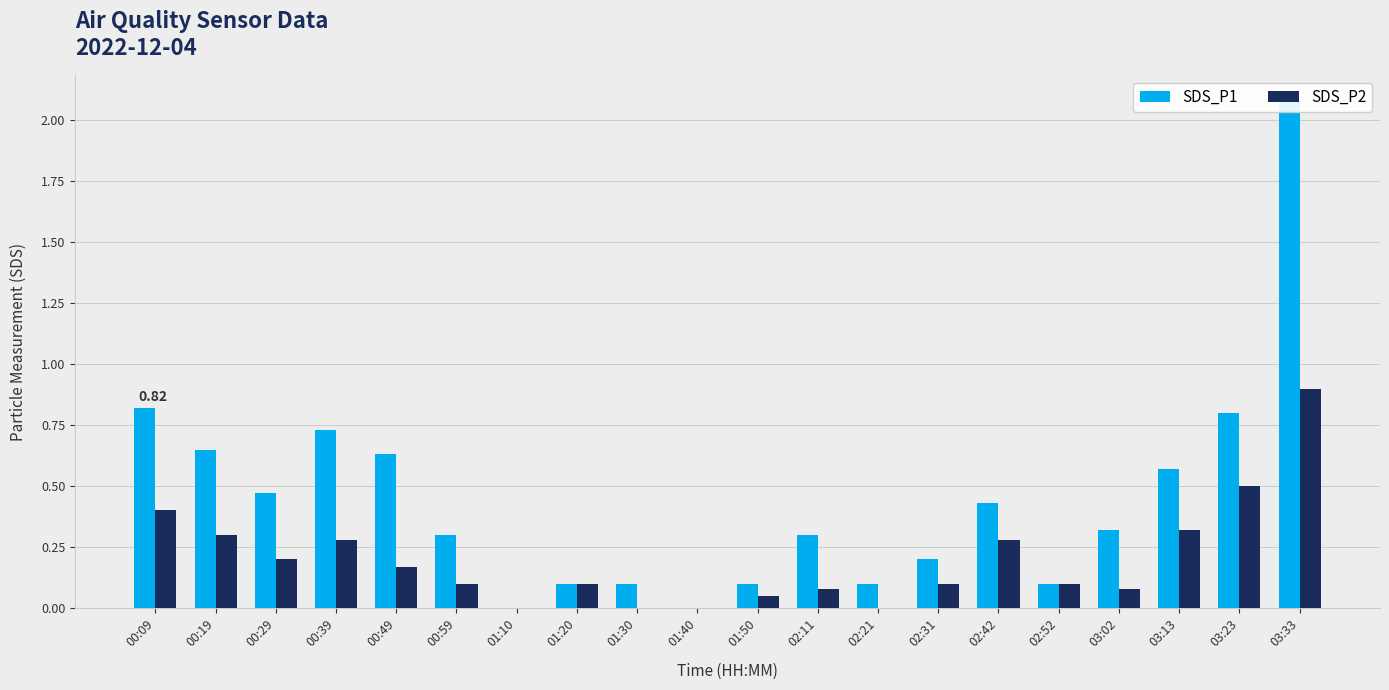

What is the maximum value shown in the chart?

2.1